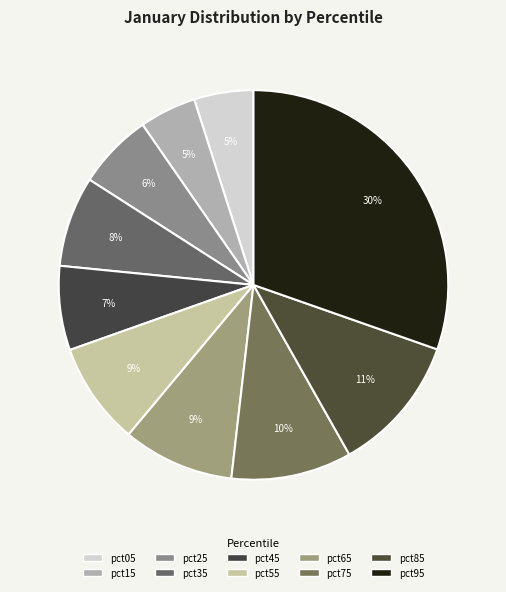

Does any single category account for the majority?

No